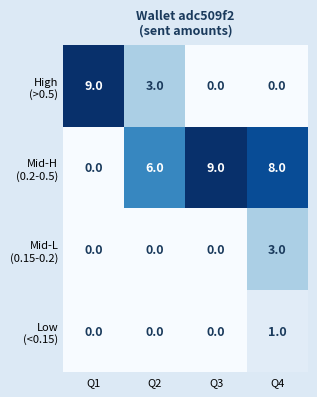

Count the number of data series in this chart.

4